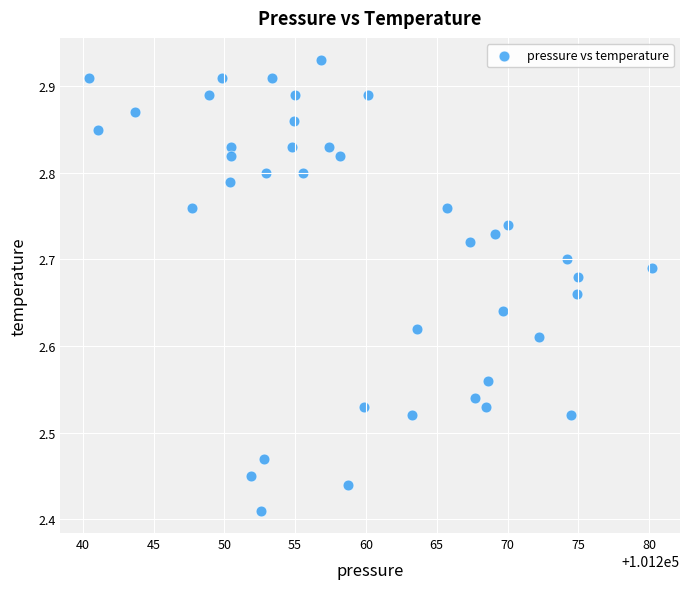

What is the range of X values (max minus min)?

39.8